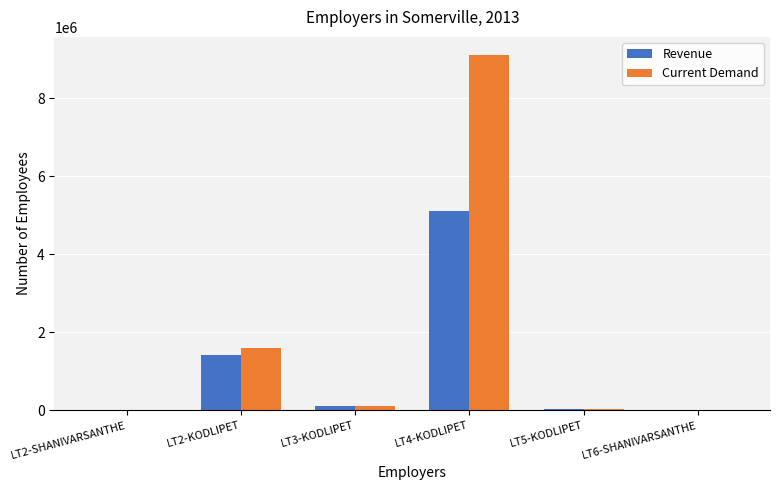

At which category is the sum across all series the highest?

LT4-KODLIPET